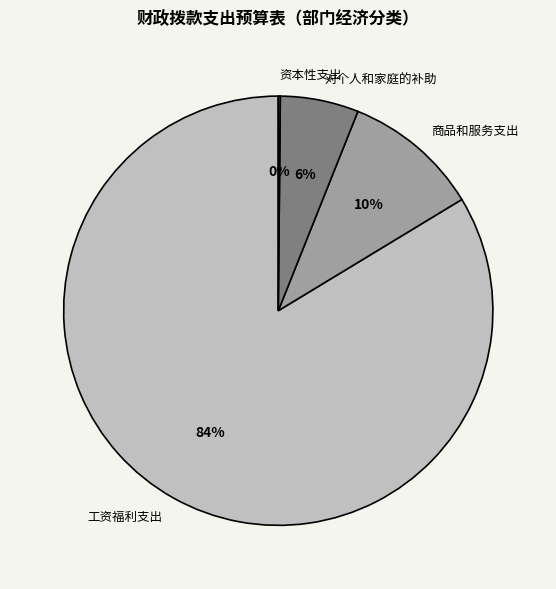

To the nearest percent, what is the difference between the 商品和服务支出 and 对个人和家庭的补助 slice percentages?

4%